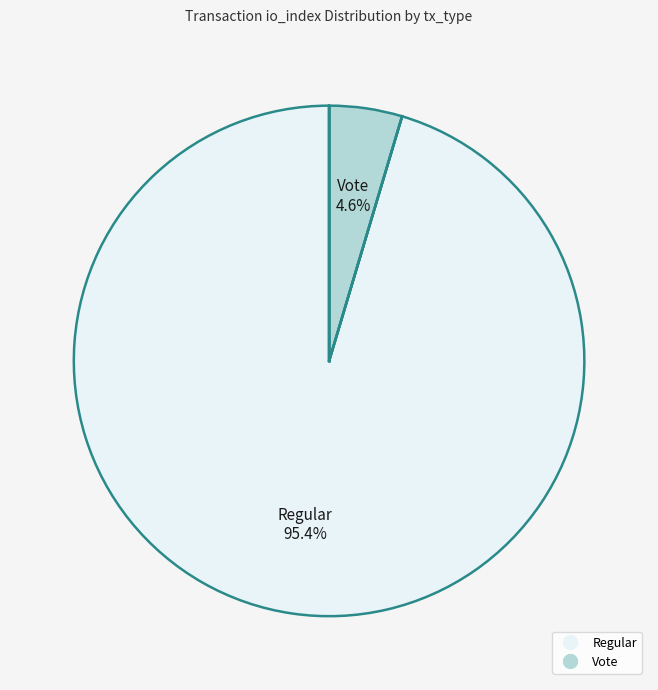

Is there any slice that represents more than half of the pie?

Yes